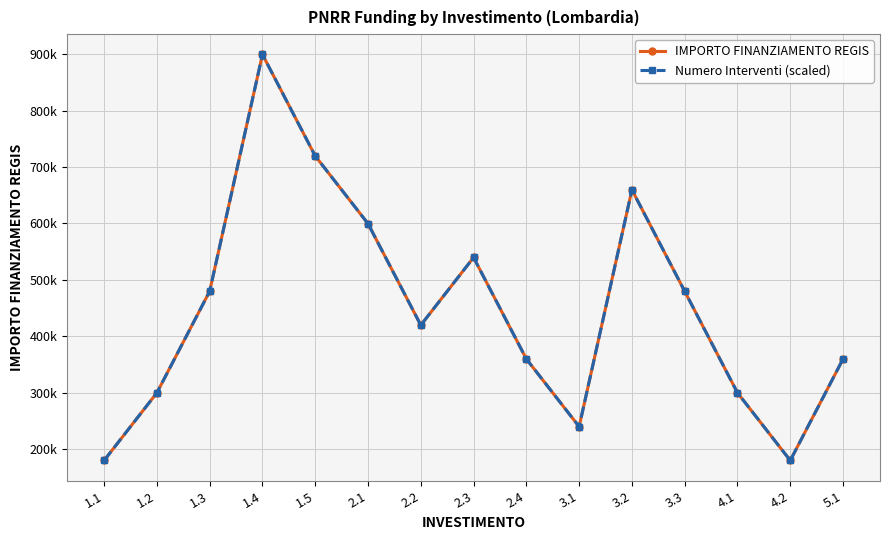

Read the Numero Interventi (scaled) value at 4.2, to the nearest 100.

179900